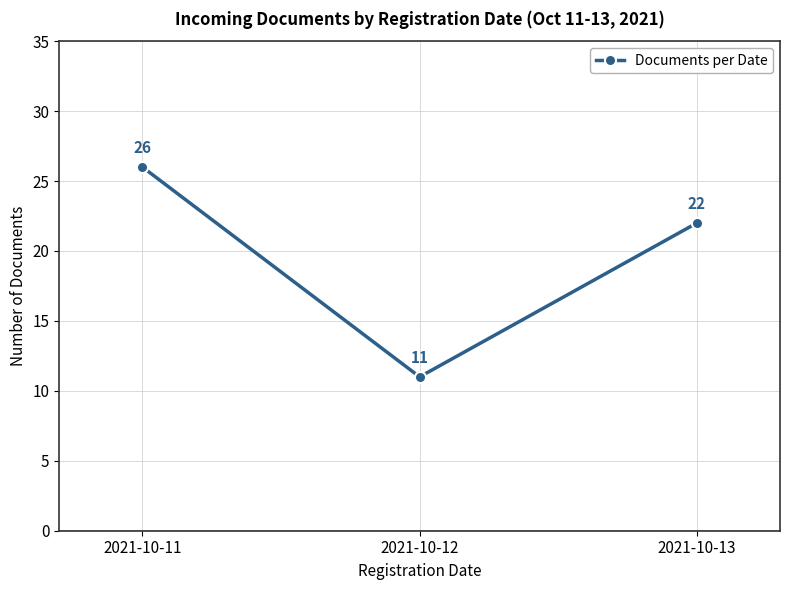

How many lines are shown in the chart?

1